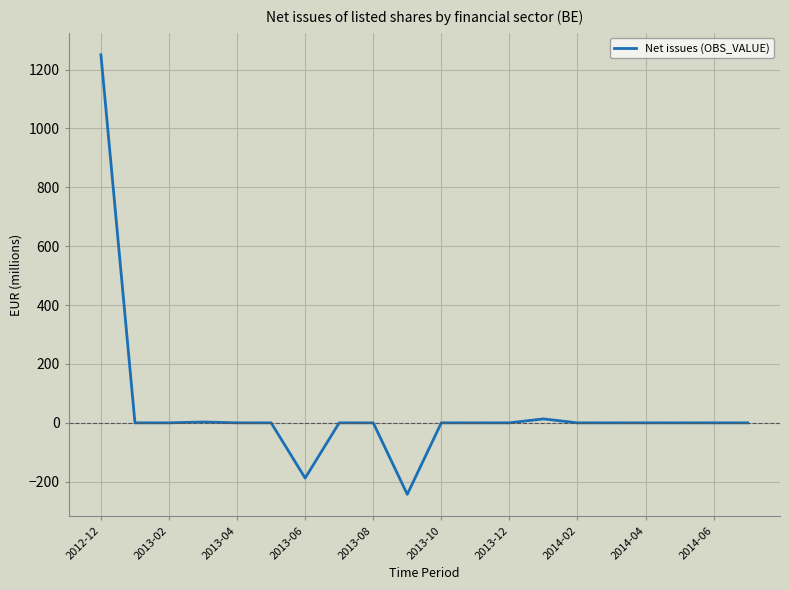

What is the difference between the maximum and minimum values?

1493.4